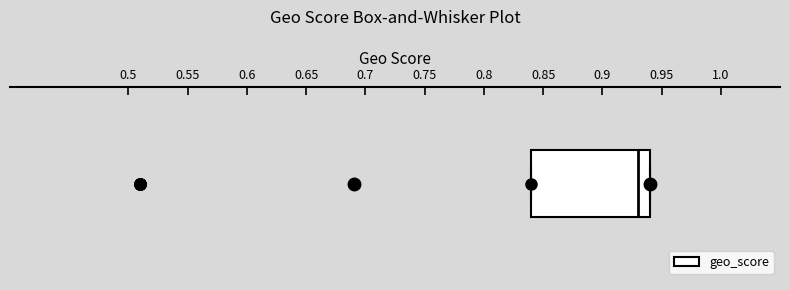

Transcribe this box plot: give where the median line is, the range the box spans, and where the two whiskers end, as read against the x-axis. The values are not printed on the chart, so give them approximately, as read against the axis.

median 0.93, box 0.84 to 0.94, whiskers 0.84 to 0.94